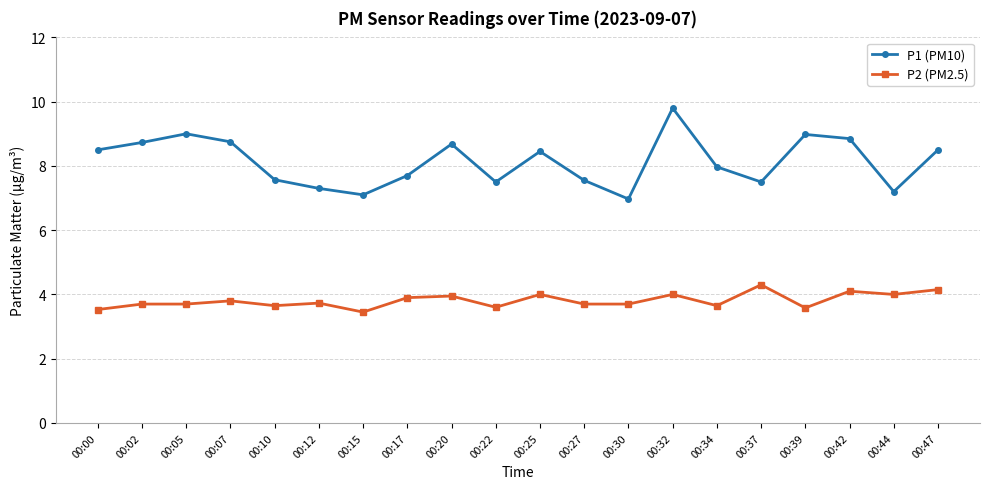

At which category is the sum across all series the highest?

00:32